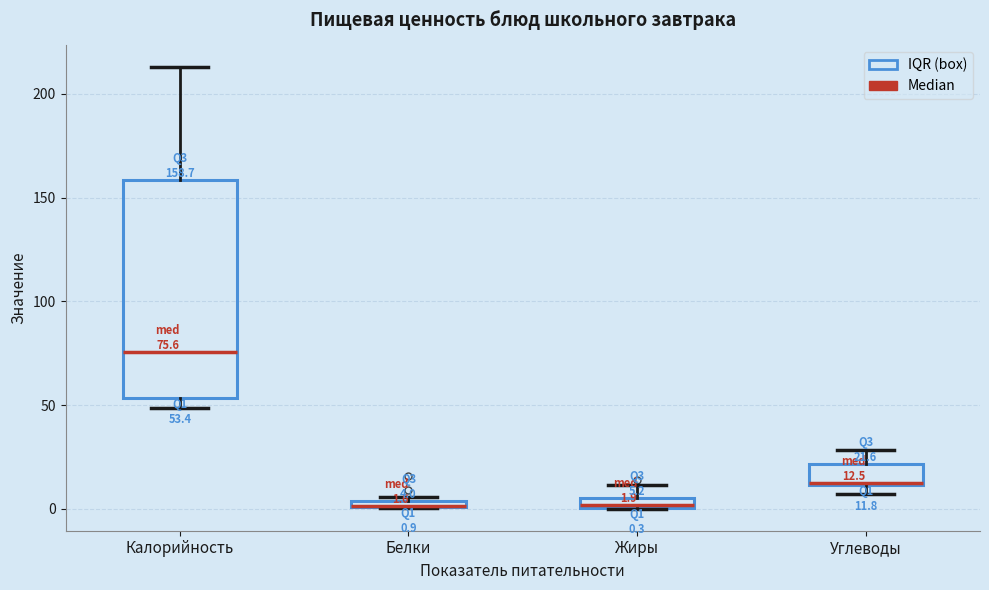

Which box is the tallest, from its lower edge to its upper edge?

Калорийность